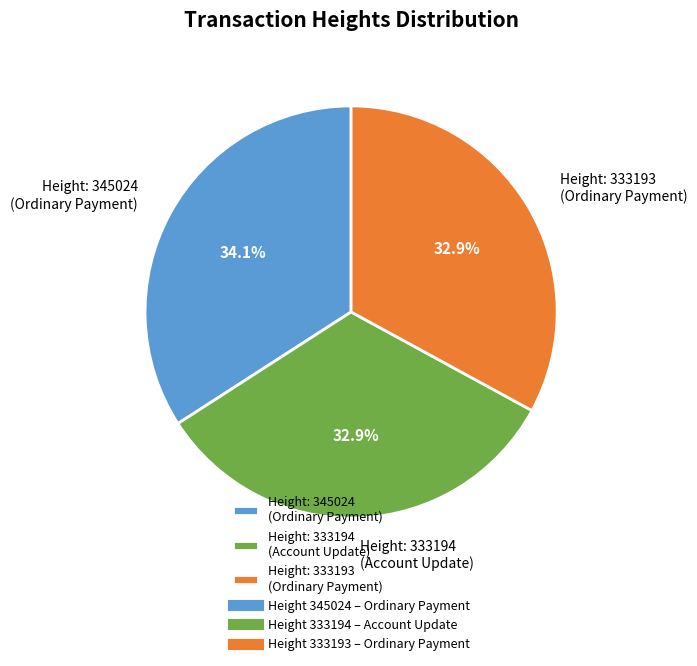

Count the number of slices in the pie.

3